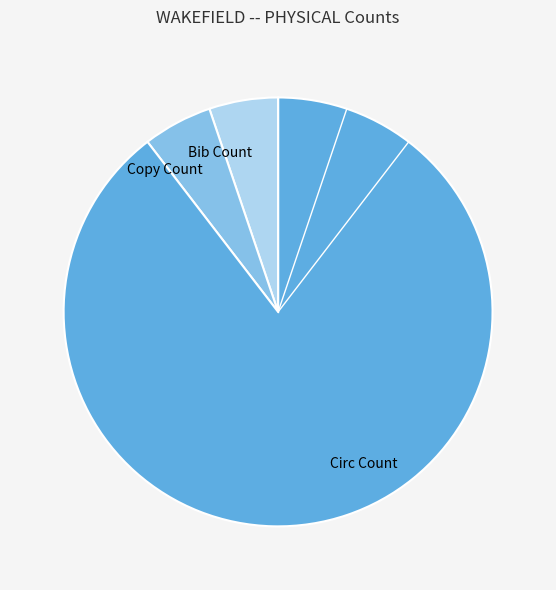

How many segments does this pie chart have?

3